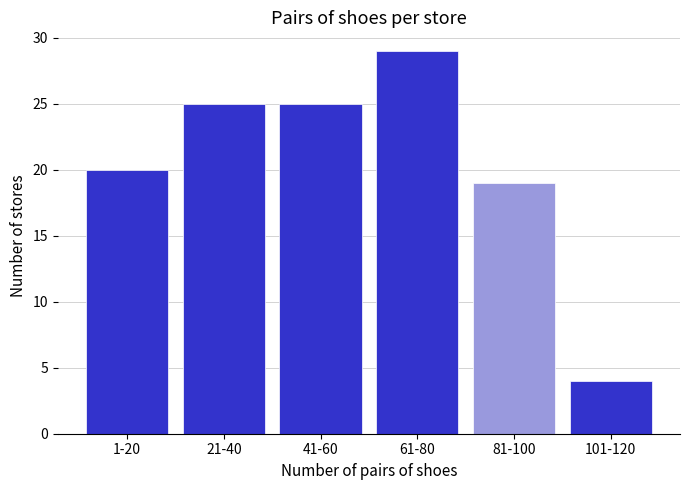

Reading right to left, extract all data points from this chart.

4	19	29	25	25	20